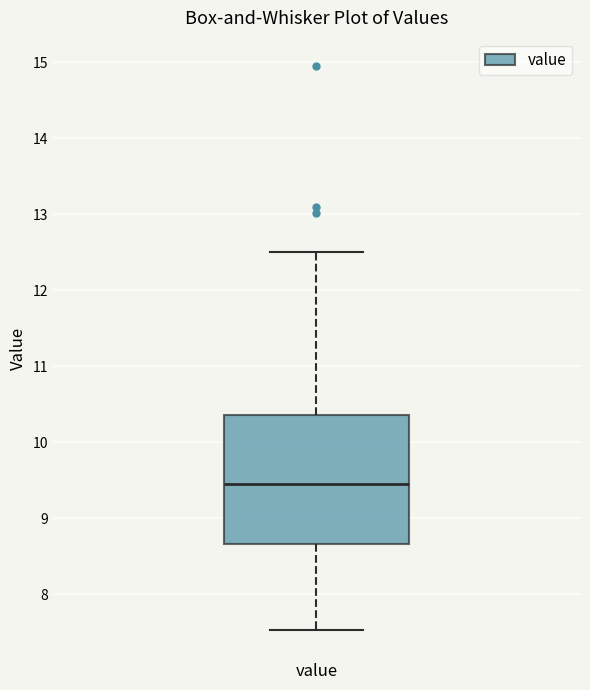

Where is the lower edge of the box for value on the y-axis? The values are not printed on the chart, so give them approximately, as read against the axis.

8.7